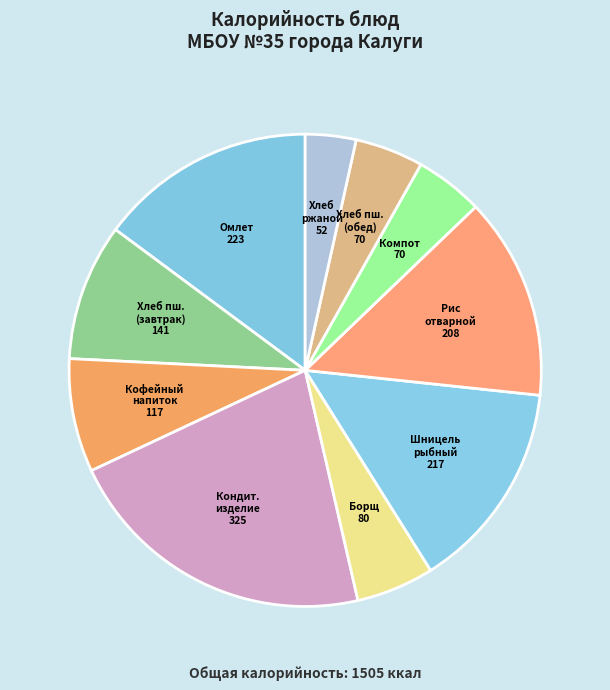

Do Кофейный напиток and Кондит. изделие together represent more than half of the pie?

No